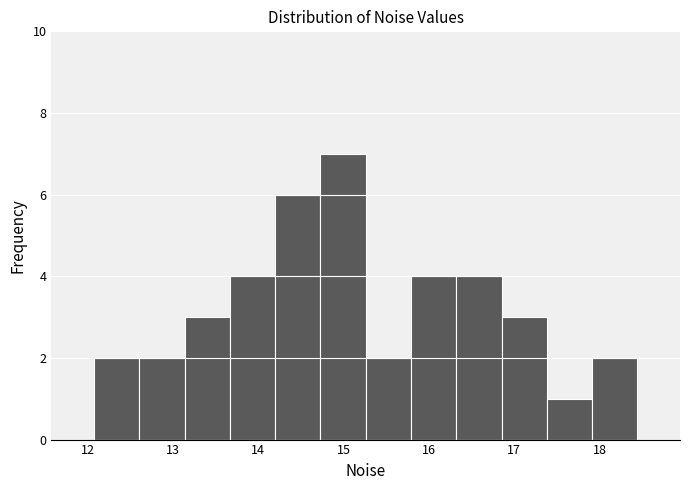

Reading left to right, list every bar in this chart as the range it spans on the x-axis followed by its height. Neither the bar edges nor the heights are printed on the chart, so give them approximately, as read against the axes.

12.1 to 12.6: 2
12.6 to 13.1: 2
13.1 to 13.7: 3
13.7 to 14.2: 4
14.2 to 14.7: 6
14.7 to 15.3: 7
15.3 to 15.8: 2
15.8 to 16.3: 4
16.3 to 16.9: 4
16.9 to 17.4: 3
17.4 to 17.9: 1
17.9 to 18.4: 2